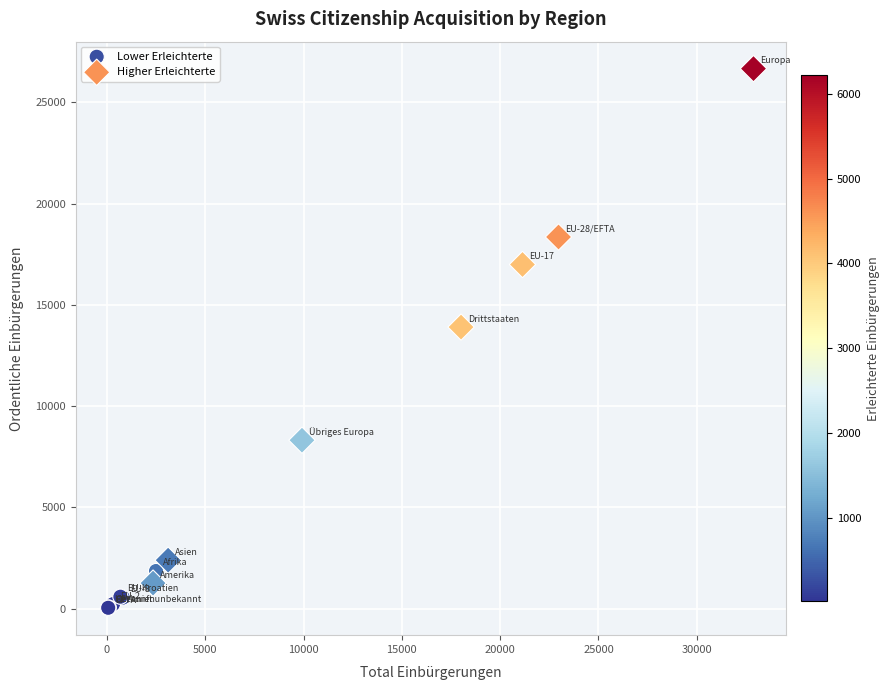

Which series contains the lowest Y value?

Lower Erleichterte